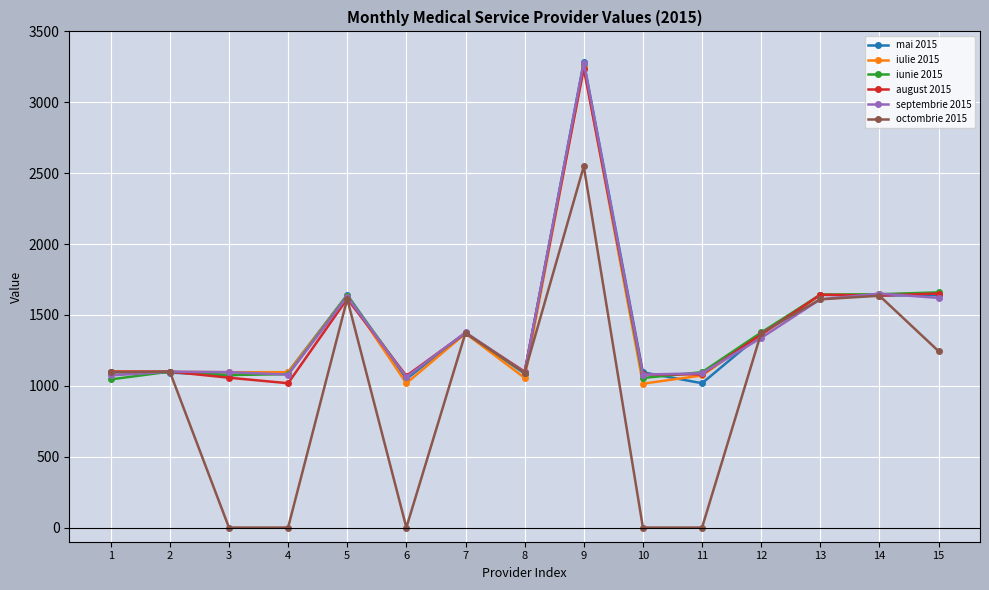

Is the value of august 2015 at 4 greater than the value of mai 2015 at 10?

No